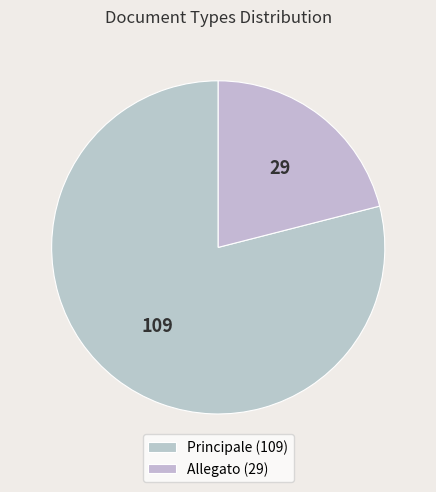

Is there any slice that represents more than half of the pie?

Yes